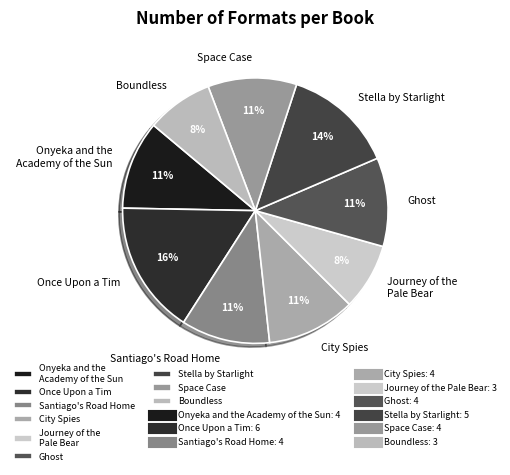

To the nearest percent, what portion does Once Upon a Tim represent?

16%